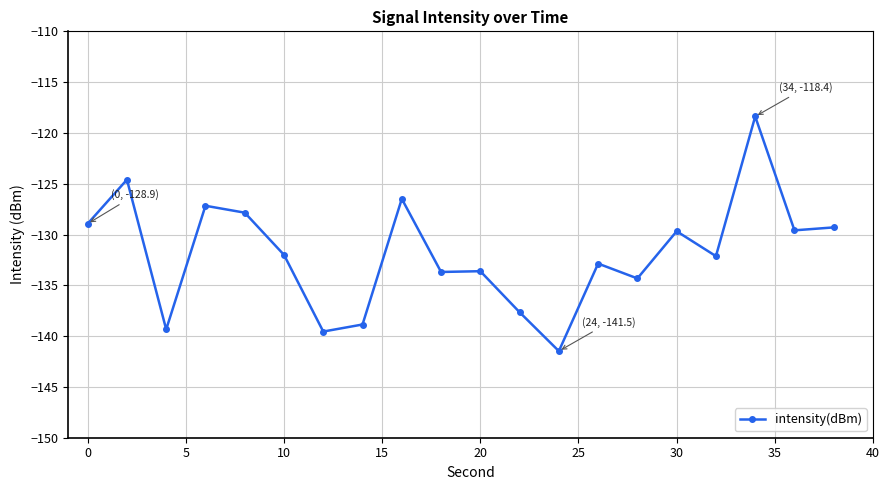

True or false: there are more than 0 points higher than both neighbors.

True